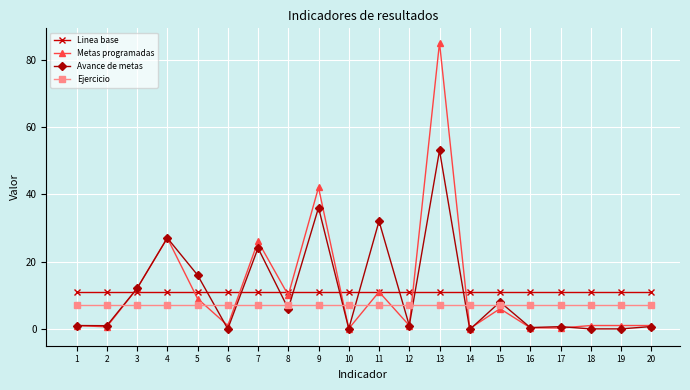

What is the minimum value shown in the chart?

-0.2